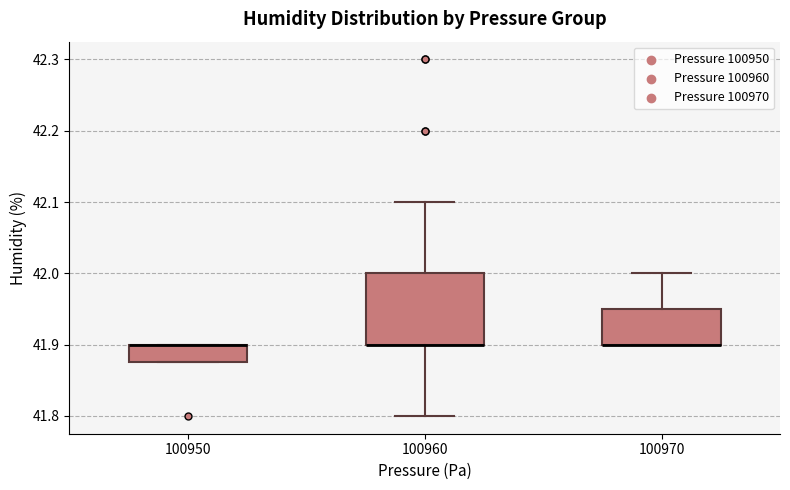

Reading left to right, read every box against the y-axis: the position of its median line, the range the box covers, and the ends of its whiskers. The values are not printed on the chart, so give them approximately, as read against the axis.

100950: median 41.90 (drawn on the box's upper edge), box 41.88 to 41.90, whiskers 41.88 to 41.90
100960: median 41.90 (drawn on the box's lower edge), box 41.90 to 42.00, whiskers 41.80 to 42.10
100970: median 41.90 (drawn on the box's lower edge), box 41.90 to 41.95, whiskers 41.90 to 42.00